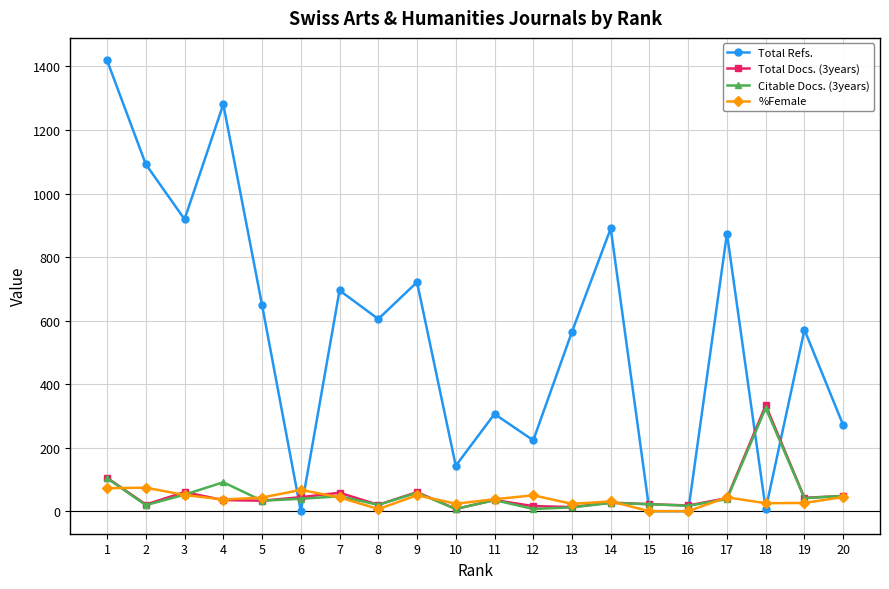

True or false: Citable Docs. (3years) has a value of 47.0 at 7.

True